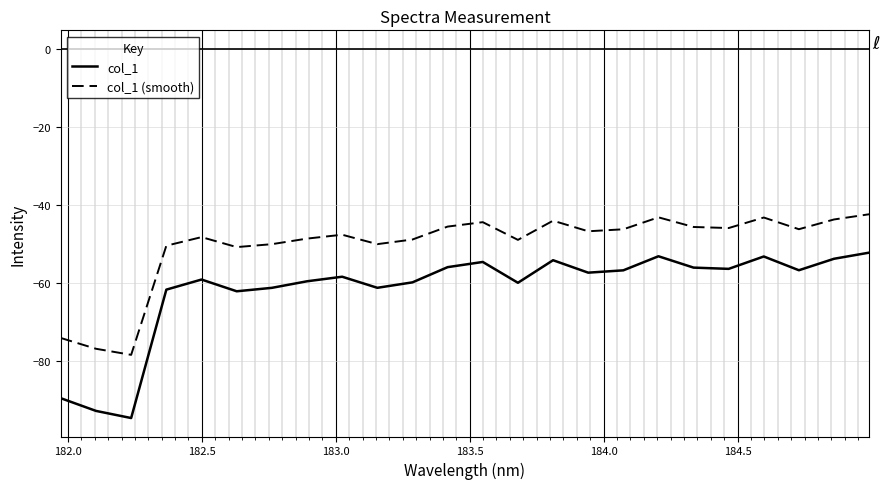

True or false: col_1 (smooth) and col_1 cross at least once.

False